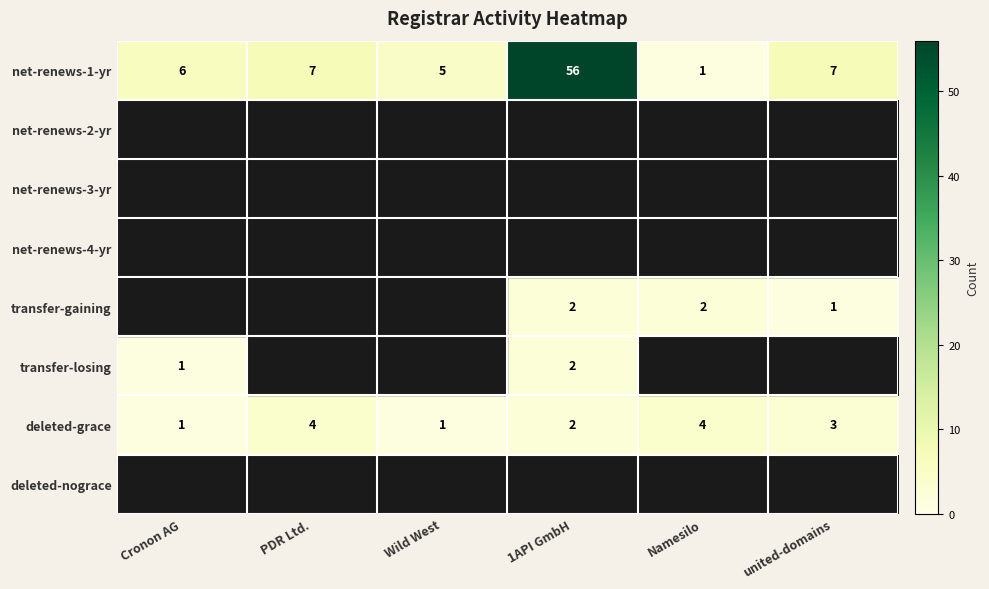

Which series has the largest total across all categories?

net-renews-1-yr